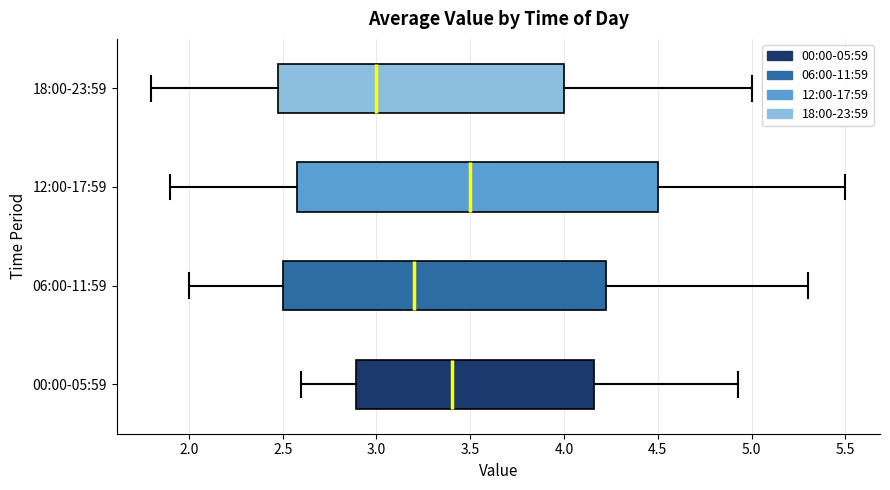

Which box's median line is the furthest to the right?

12:00-17:59